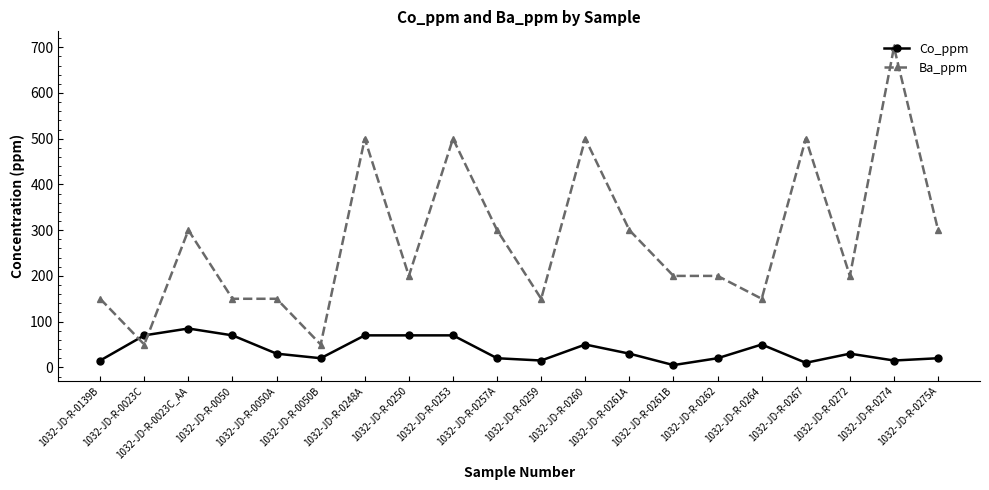

What is the approximate value of Co_ppm at 1032-JD-R-0139B, to the nearest 5?

15